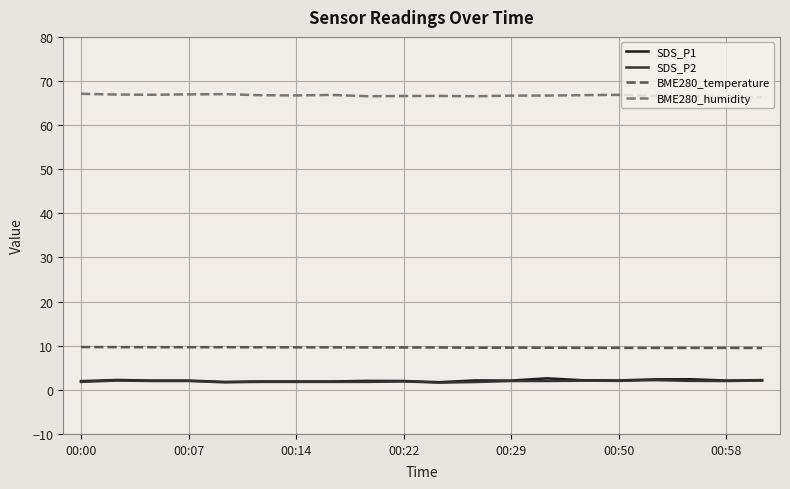

What is the maximum value shown in the chart?

67.1